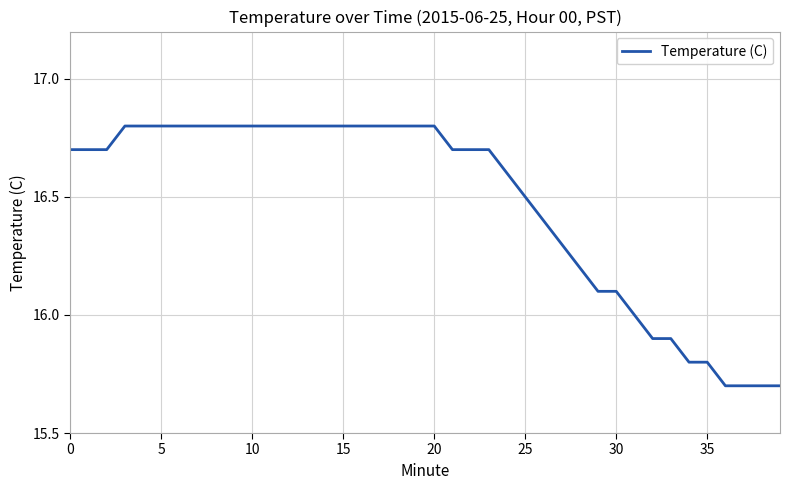

Does the chart have visible grid lines?

Yes